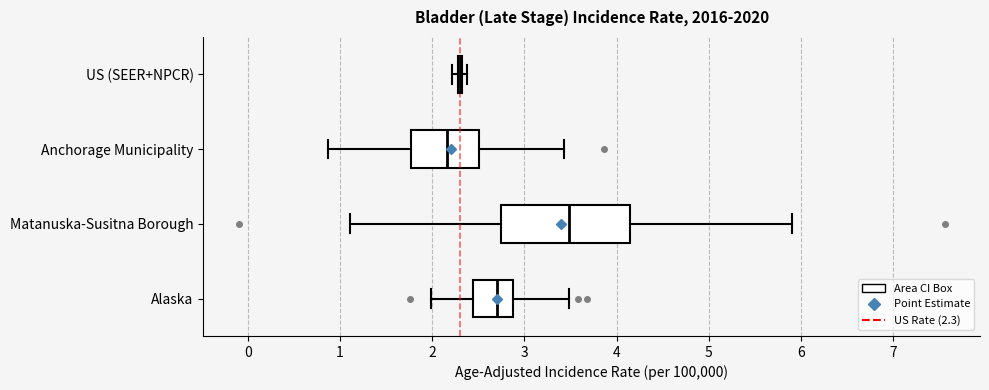

Comparing the boxes themselves (not the whiskers), which one is the widest?

Matanuska-Susitna Borough